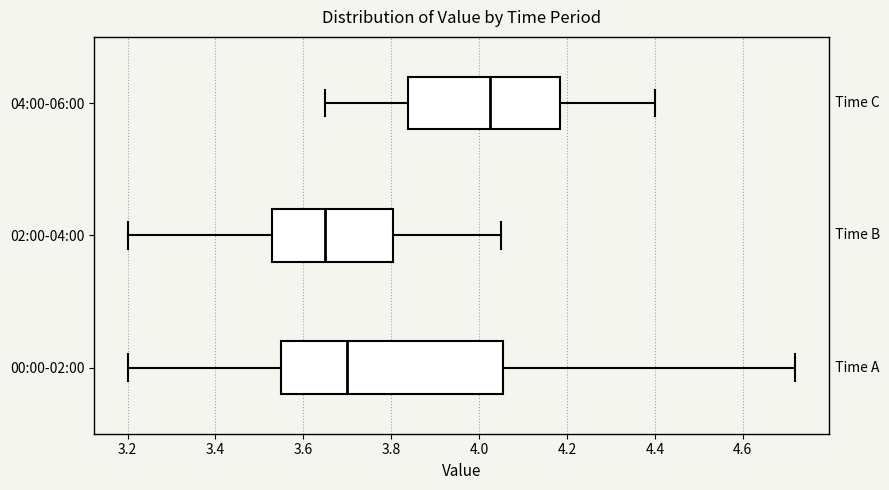

Reading bottom to top, transcribe this box plot: for each box, give where its median line is, the range the box spans, and where its two whiskers end, as read against the x-axis. The values are not printed on the chart, so give them approximately, as read against the axis.

00:00-02:00: median 3.70, box 3.56 to 4.06, whiskers 3.20 to 4.72
02:00-04:00: median 3.66, box 3.52 to 3.80, whiskers 3.20 to 4.06
04:00-06:00: median 4.02, box 3.84 to 4.18, whiskers 3.66 to 4.40